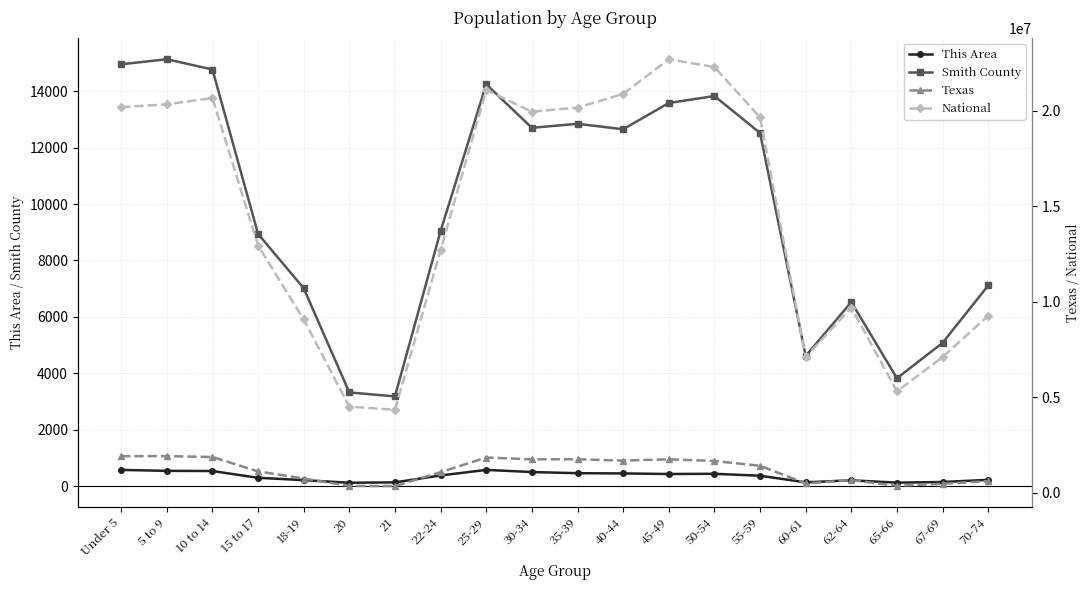

How many data points does each series have?

20